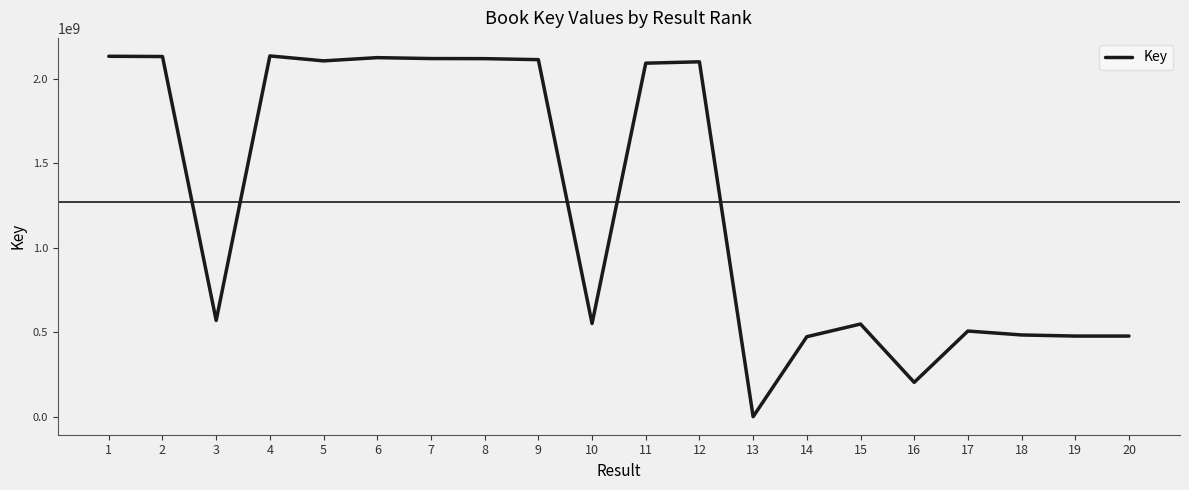

At which category does the chart reach its minimum across all series?

13